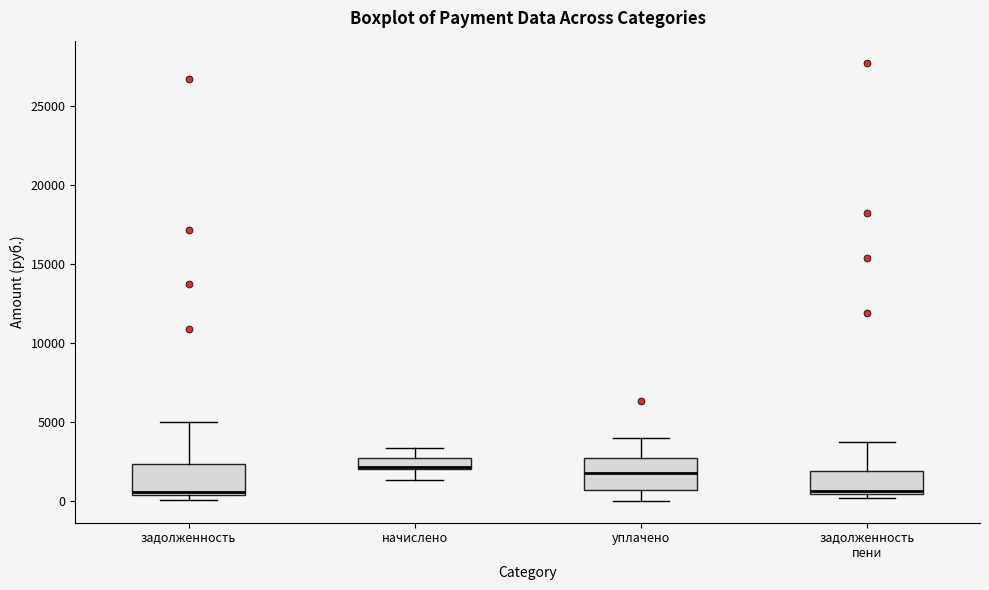

Where is the lower edge of the box for задолженность on the y-axis? The values are not printed on the chart, so give them approximately, as read against the axis.

500